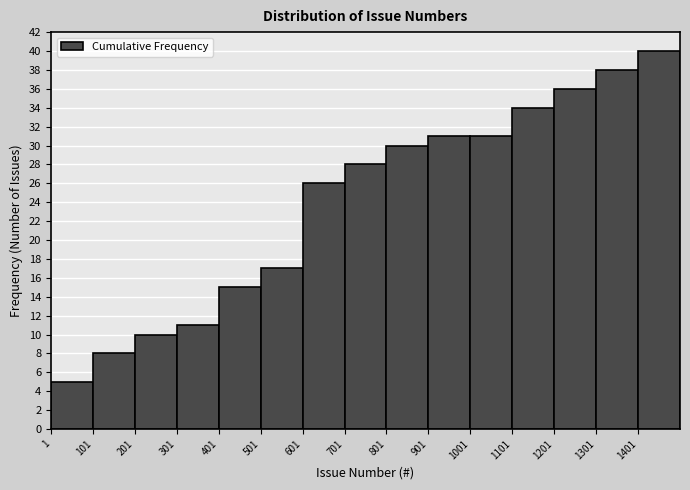

Reading left to right, list every bar in this chart as the range it spans on the x-axis followed by its height. Neither the bar edges nor the heights are printed on the chart, so give them approximately, as read against the axes.

1 to 101: 5
101 to 201: 8
201 to 301: 10
301 to 401: 11
401 to 501: 15
501 to 601: 17
601 to 701: 26
701 to 801: 28
801 to 901: 30
901 to 1001: 31
1001 to 1101: 31
1101 to 1201: 34
1201 to 1301: 36
1301 to 1401: 38
1401 to 1501: 40